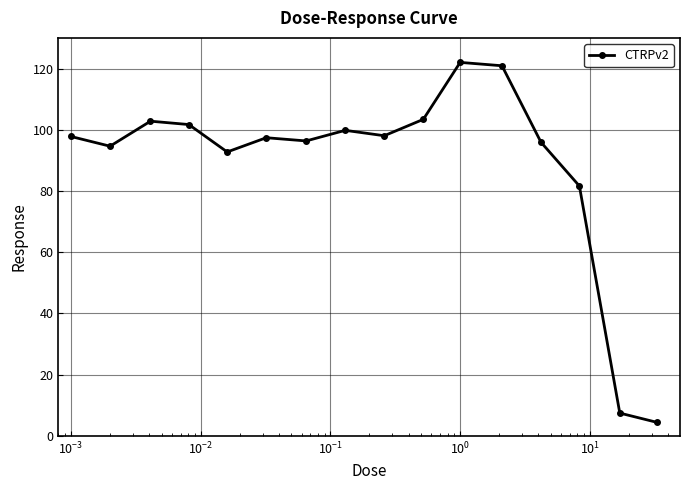

How many categories are shown in the chart?

16